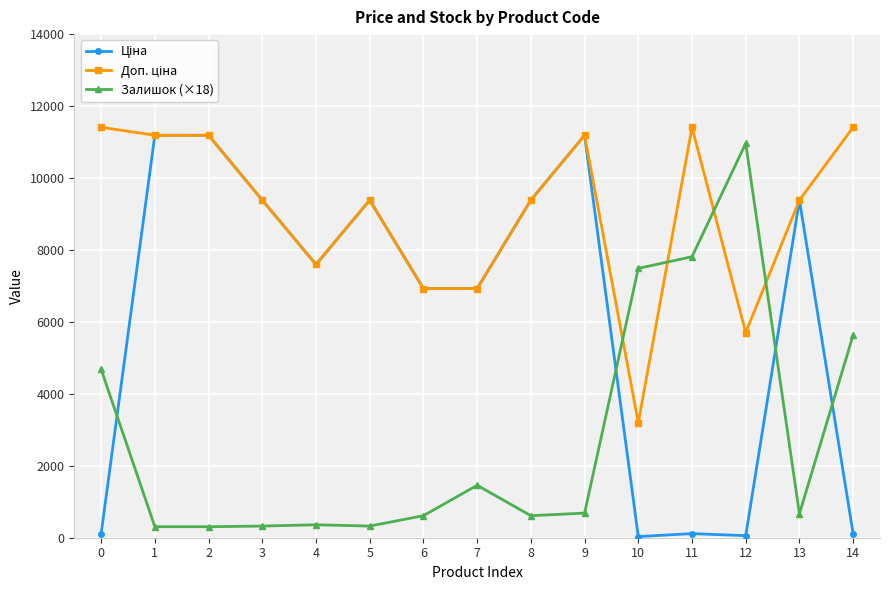

How many data points does each series have?

15